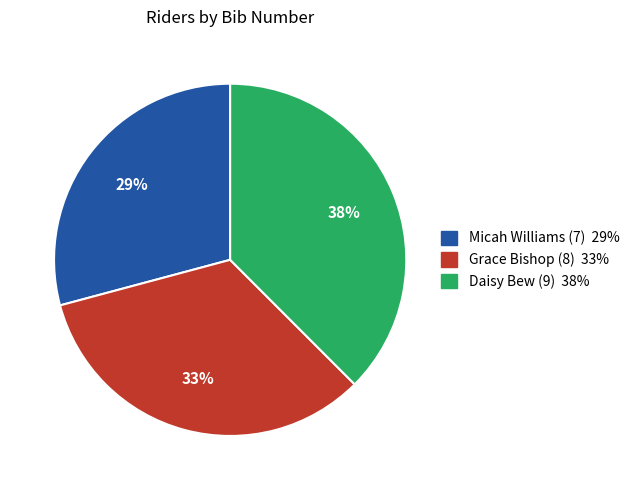

Between Micah Williams (7) and Grace Bishop (8), which is larger?

Grace Bishop (8)